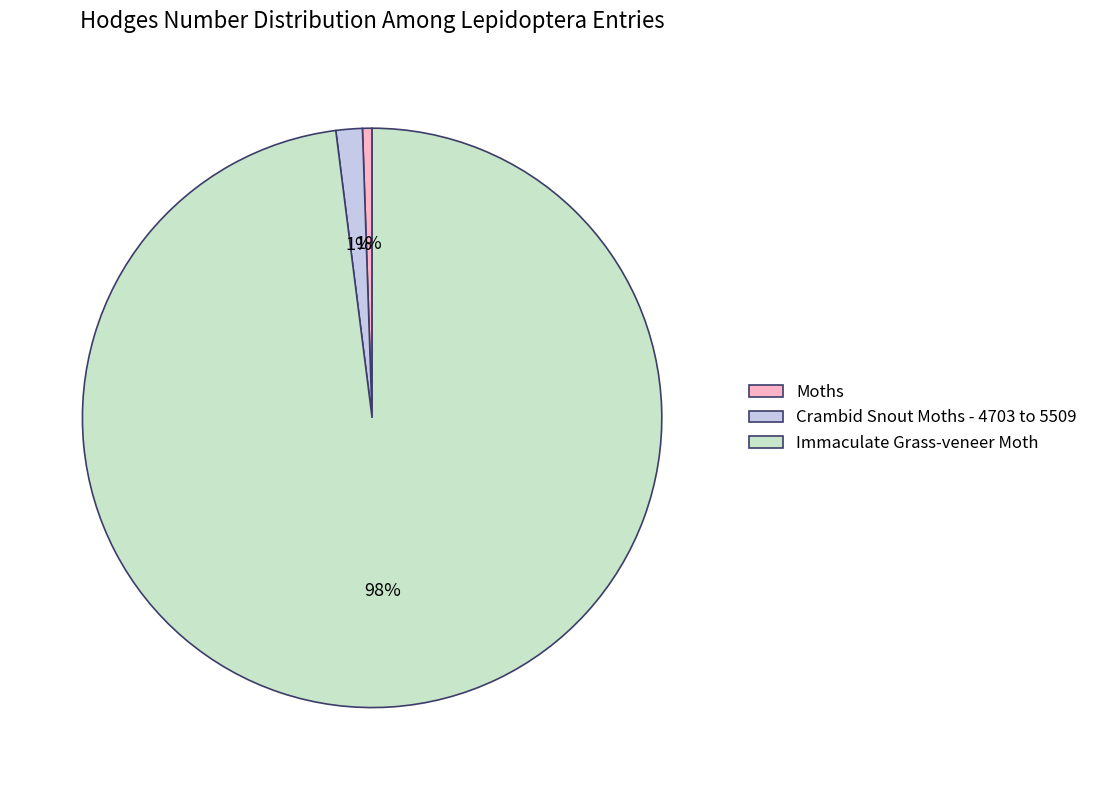

The Moths slice represents 11% of the pie. True or false?

False